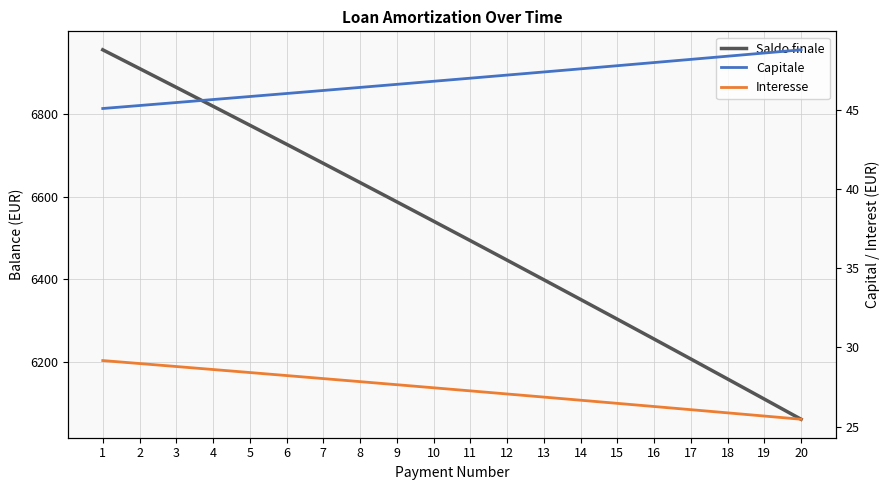

At which label does Capitale first exceed 46?

6